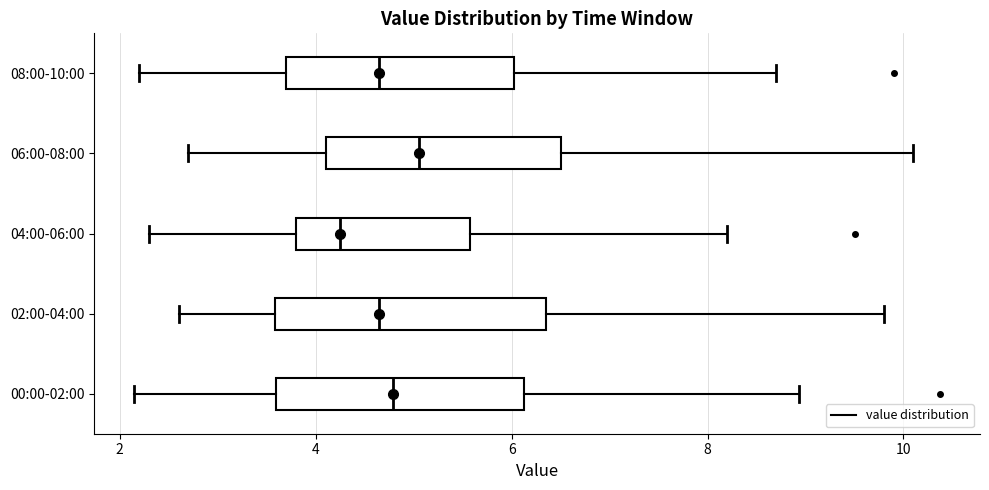

Which box's median line is the furthest to the left?

04:00-06:00